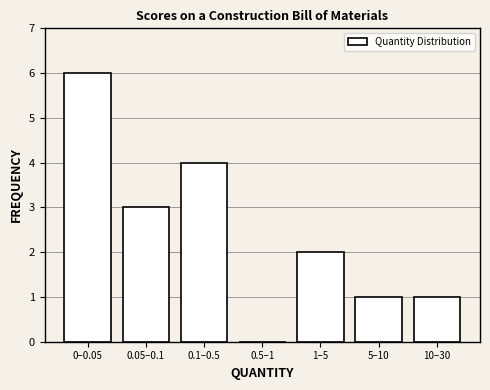

Reading right to left, list all the values displayed in this chart.

10–30=1	5–10=1	1–5=2	0.5–1=0	0.1–0.5=4	0.05–0.1=3	0–0.05=6